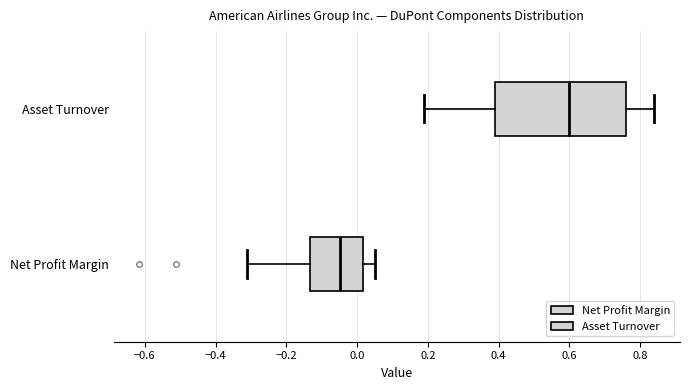

Reading bottom to top, read every box against the x-axis: the position of its median line, the range the box covers, and the ends of its whiskers. The values are not printed on the chart, so give them approximately, as read against the axis.

Net Profit Margin: median -0.04, box -0.14 to 0.02, whiskers -0.32 to 0.04
Asset Turnover: median 0.60, box 0.40 to 0.76, whiskers 0.20 to 0.84